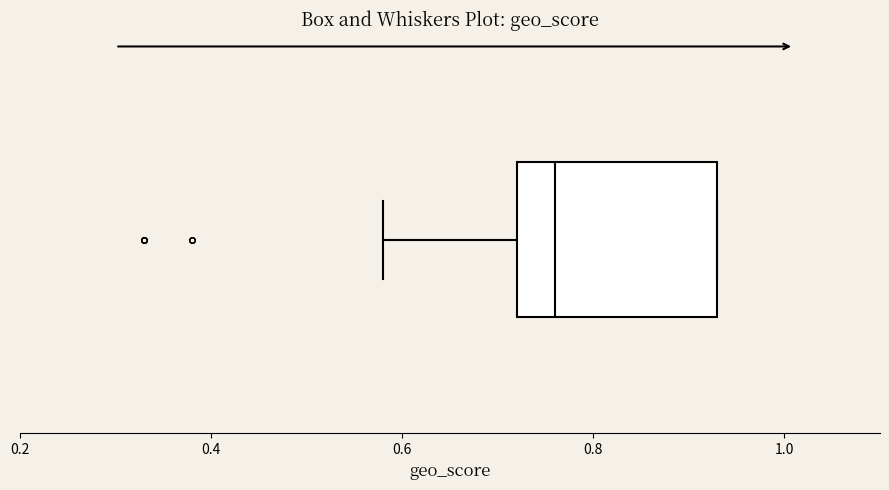

Transcribe this box plot: give where the median line is, the range the box spans, and where the two whiskers end, as read against the x-axis. The values are not printed on the chart, so give them approximately, as read against the axis.

median 0.76, box 0.72 to 0.94, whiskers 0.58 to 0.94